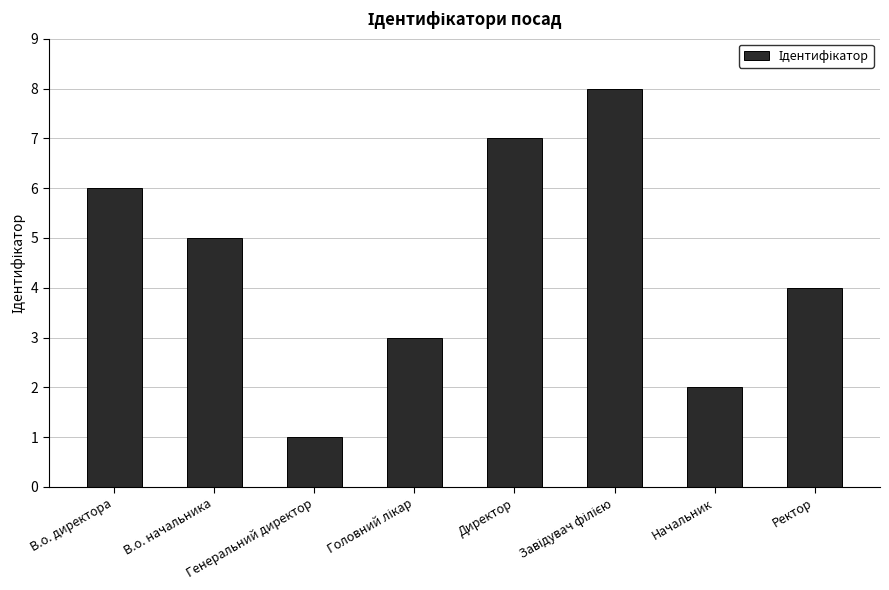

Read the value at Директор.

7